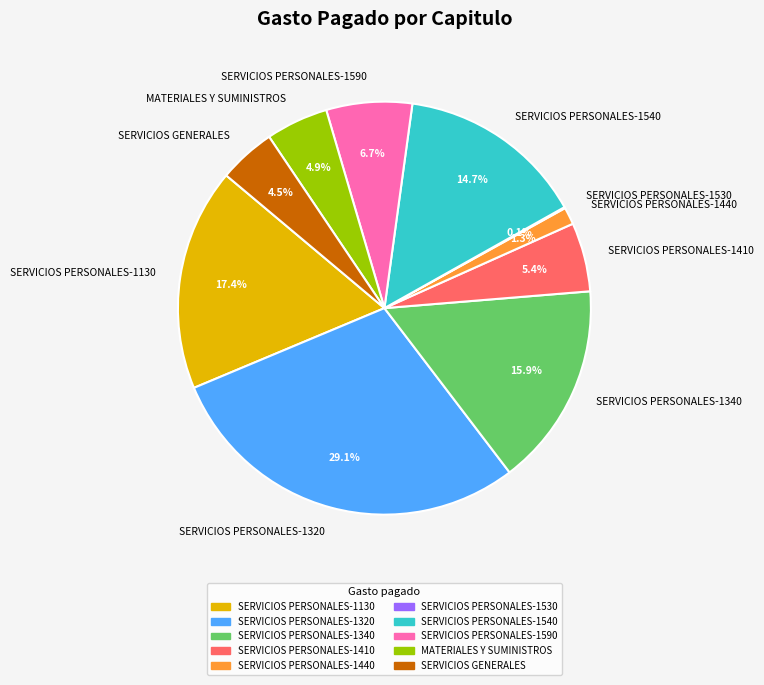

What portion of the pie excludes SERVICIOS PERSONALES-1340?

84.1%